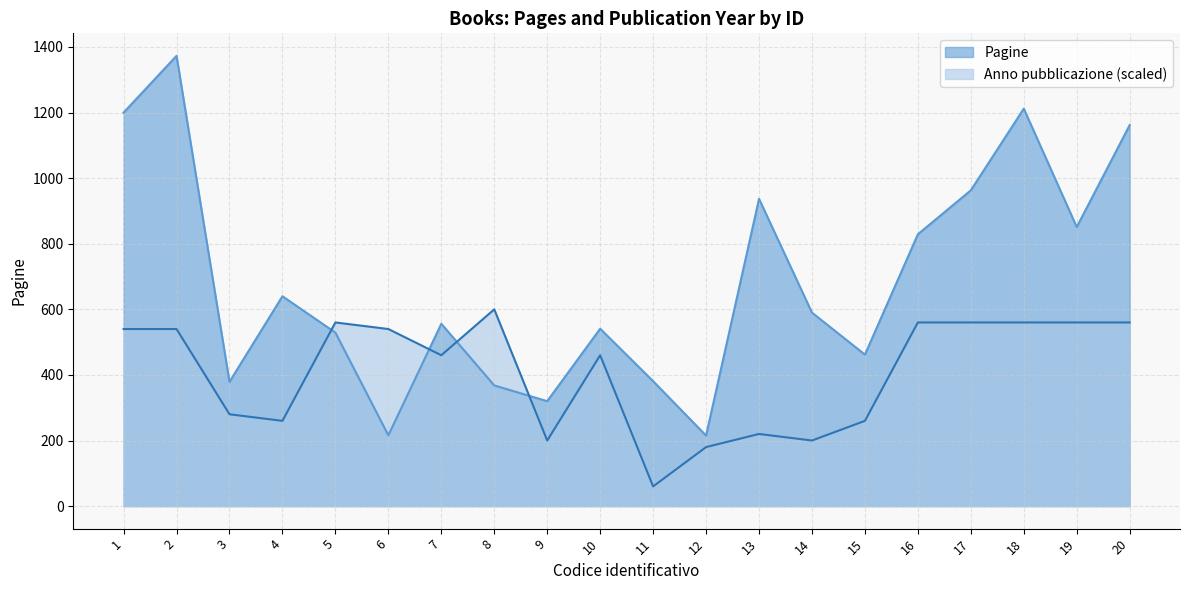

Where does the Pagine series first go above 590?

1